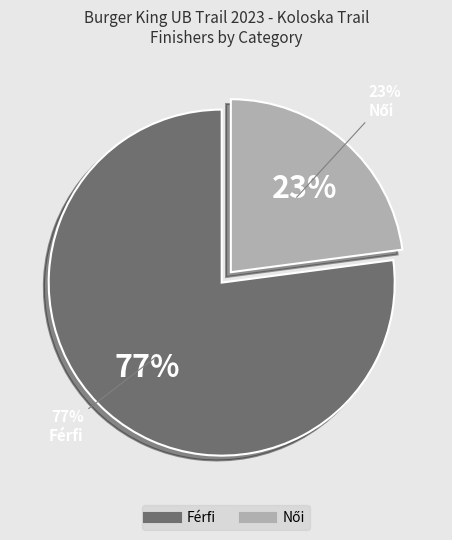

How many segments does this pie chart have?

2